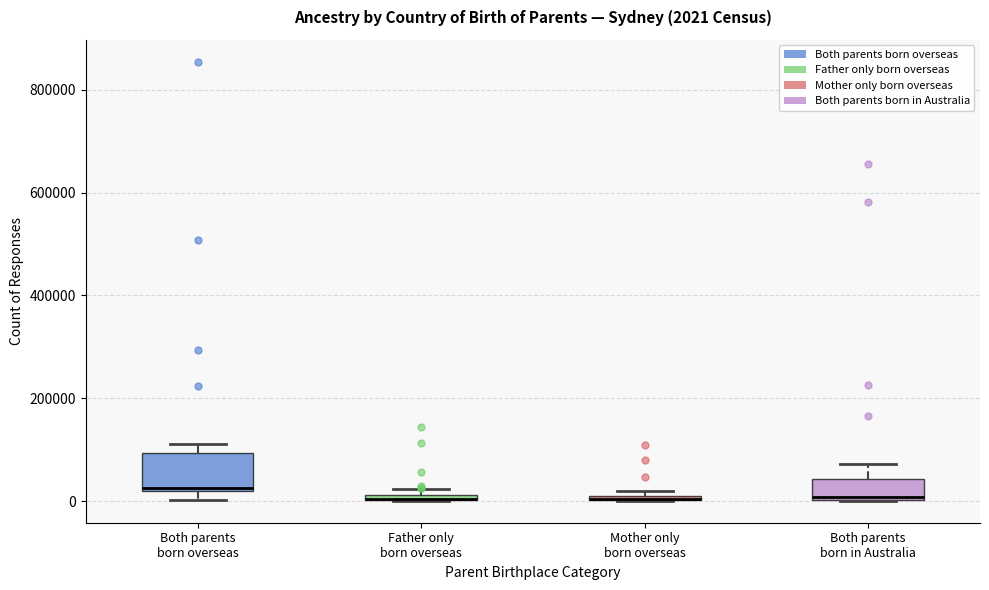

Which box is the tallest, from its lower edge to its upper edge?

Both parents born overseas